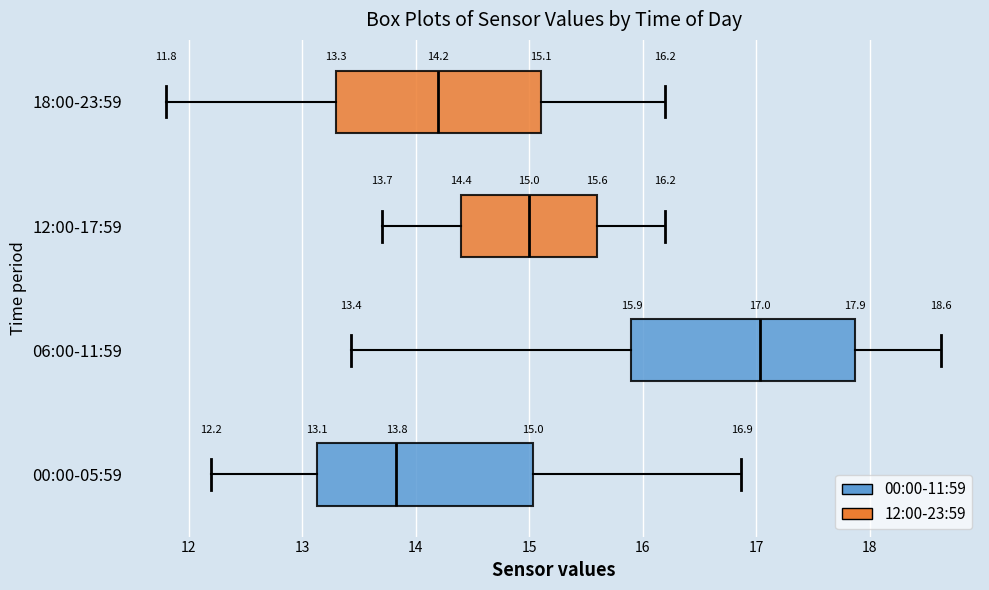

Which box's median line is the furthest to the right?

06:00-11:59